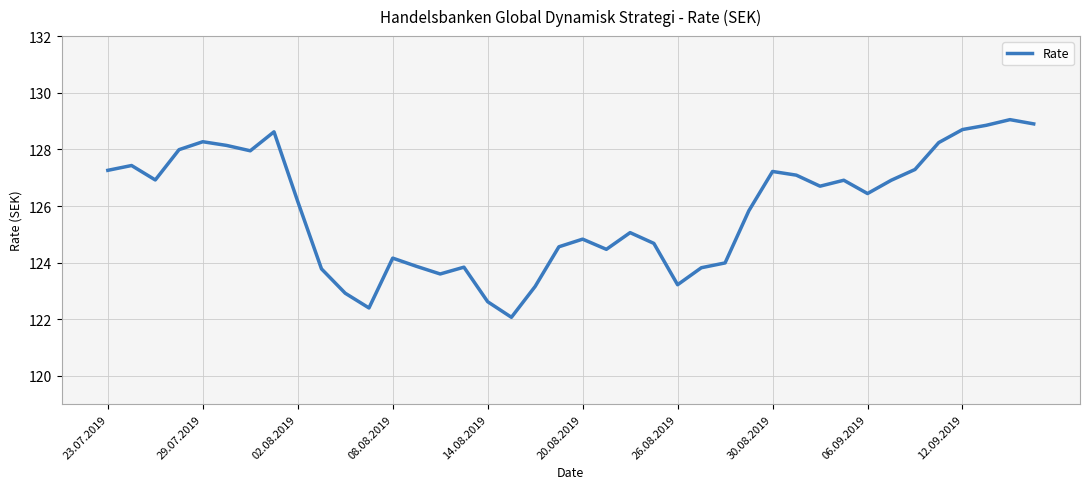

What is the maximum value shown in the chart?

129.1